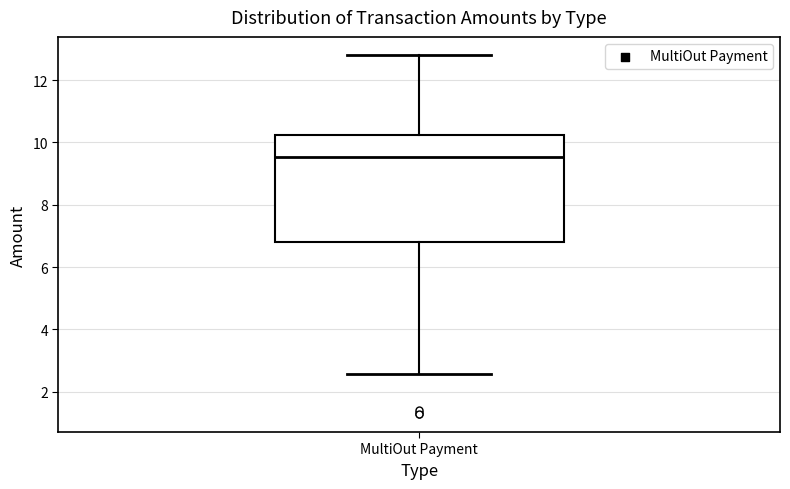

Transcribe this box plot: give where the median line is, the range the box spans, and where the two whiskers end, as read against the y-axis. The values are not printed on the chart, so give them approximately, as read against the axis.

median 9.6, box 6.8 to 10.2, whiskers 2.6 to 12.8